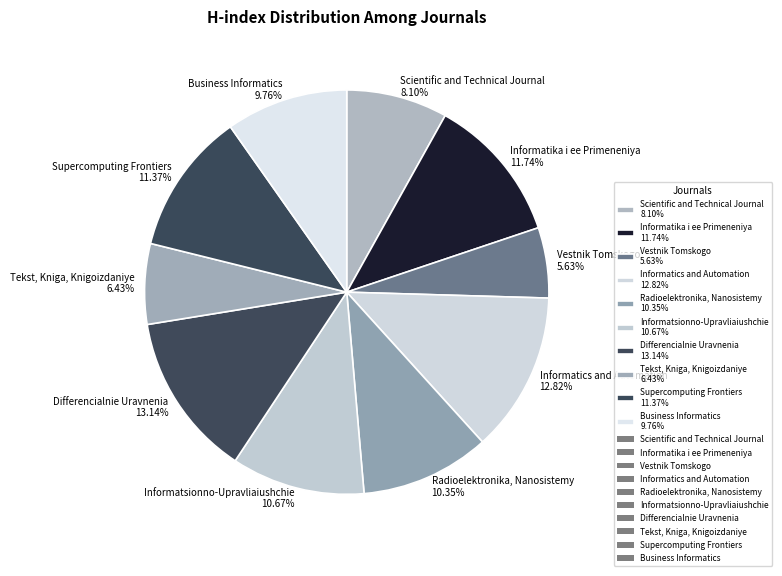

Count the number of slices in the pie.

10